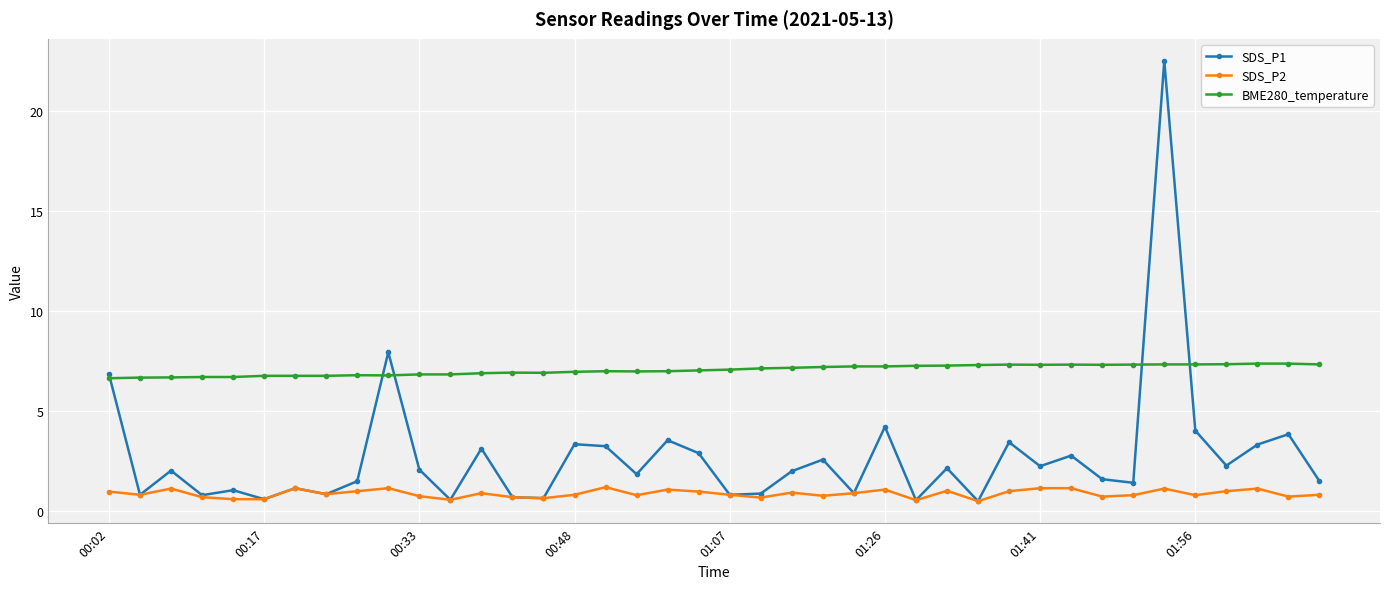

What is the sum of all BME280_temperature values?

282.5